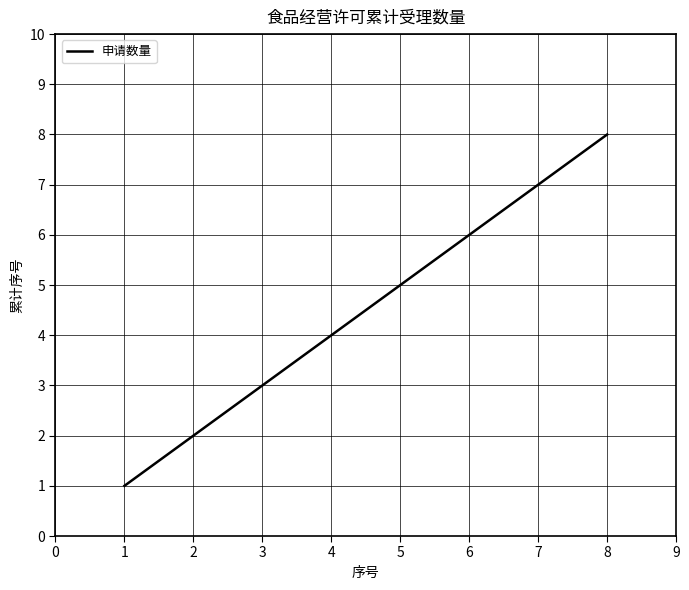

Reading left to right, list all the values displayed in this chart.

1	2	3	4	5	6	7	8